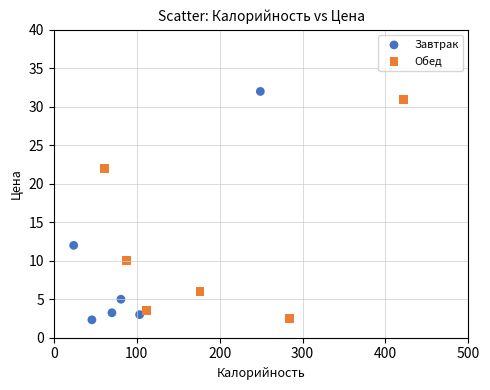

What are all the series names shown in the legend?

Завтрак, Обед